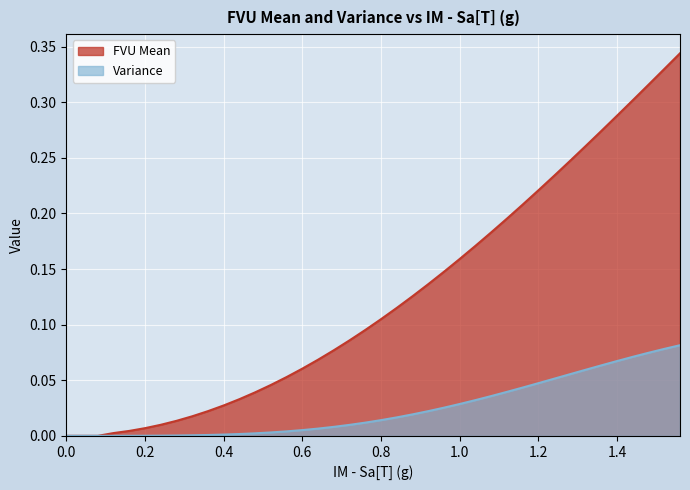

What is the sum of the Variance values at 1.32 and 0.36?

0.1